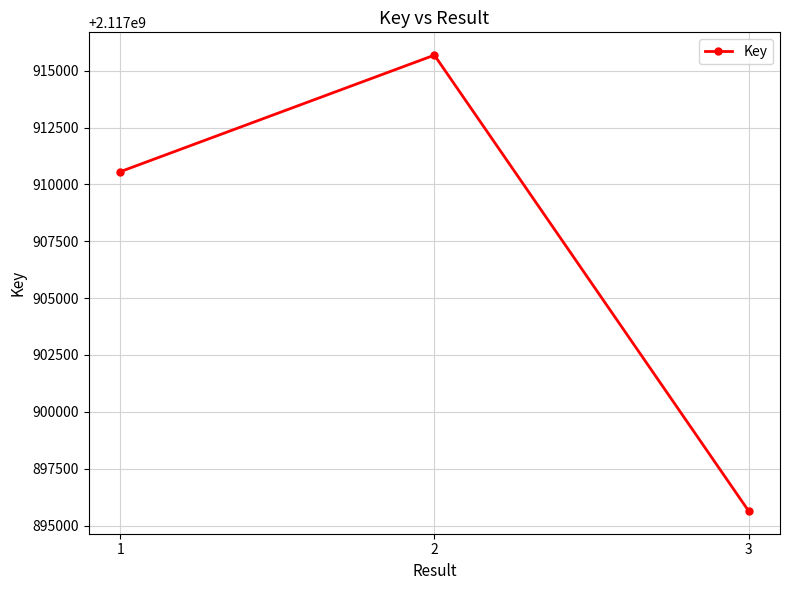

Reading left to right, list all the values displayed in this chart.

2117910559	2117915686	2117895642